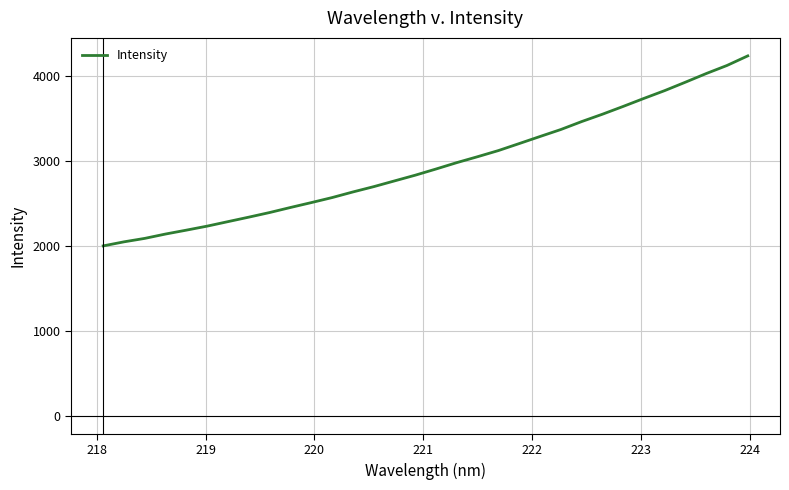

How many lines are shown in the chart?

1